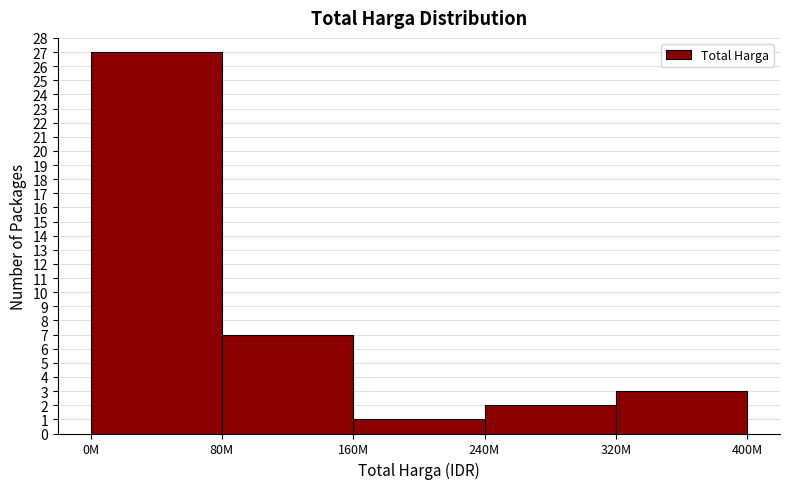

Reading left to right, transcribe all the data shown in this chart.

0M=27	80M=7	160M=1	240M=2	320M=3